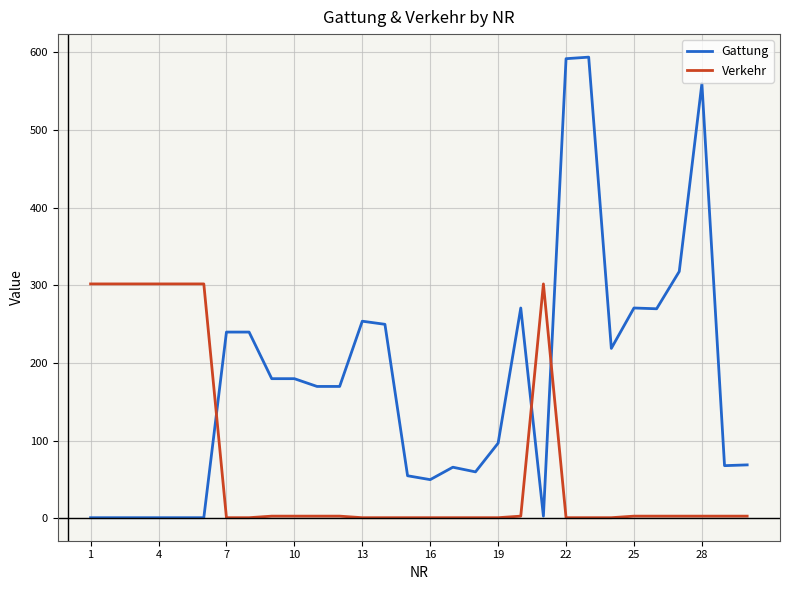

What is the maximum value for Gattung?

594